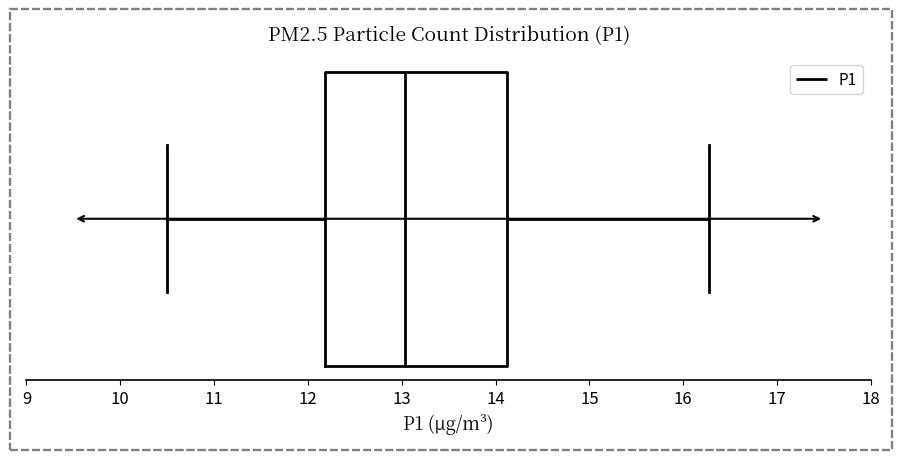

Read this box plot against the x-axis: the position of the median line, the range covered by the box, and the ends of both whiskers. The values are not printed on the chart, so give them approximately, as read against the axis.

median 13.0, box 12.2 to 14.1, whiskers 10.5 to 16.3